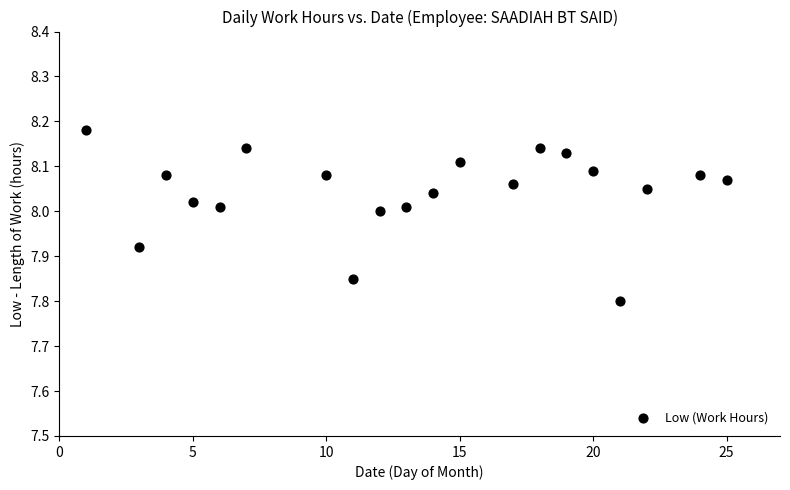

What is the range of X values (max minus min)?

24.0